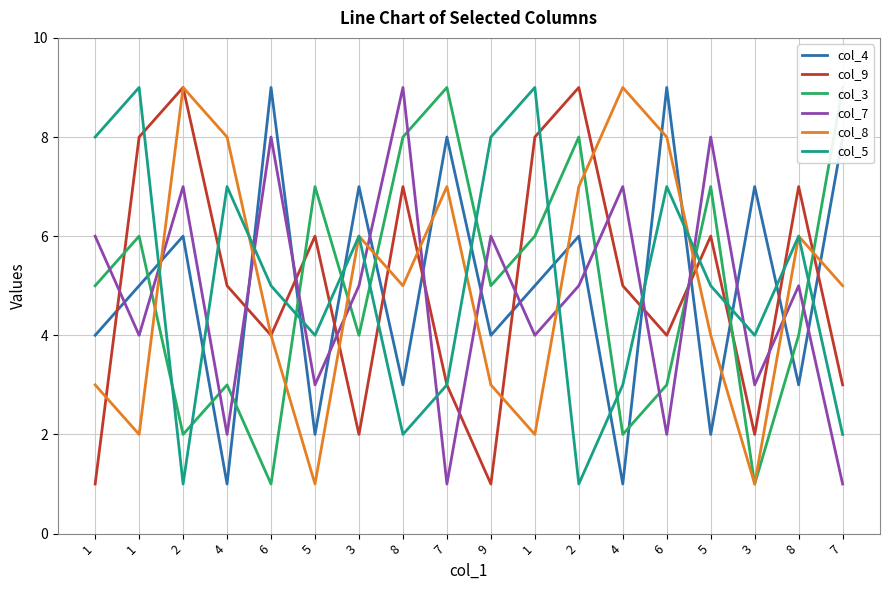

Is it true that col_8 equals 7 at 6?

False